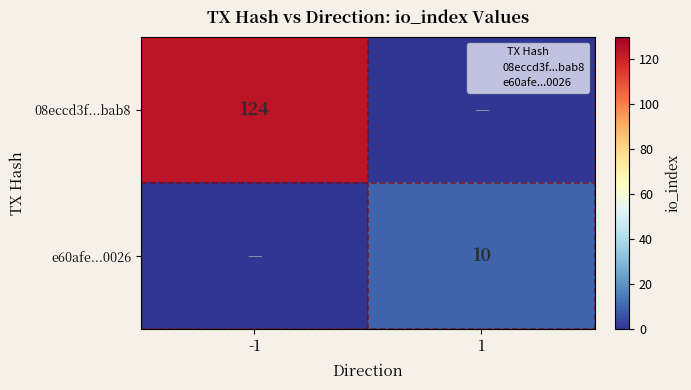

Which series changed the most between -1 and 1?

08eccd3f...bab8